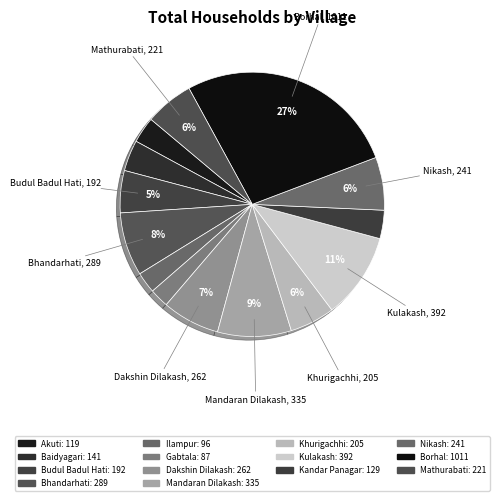

What percentage is the Kulakash slice, to the nearest percent?

11%